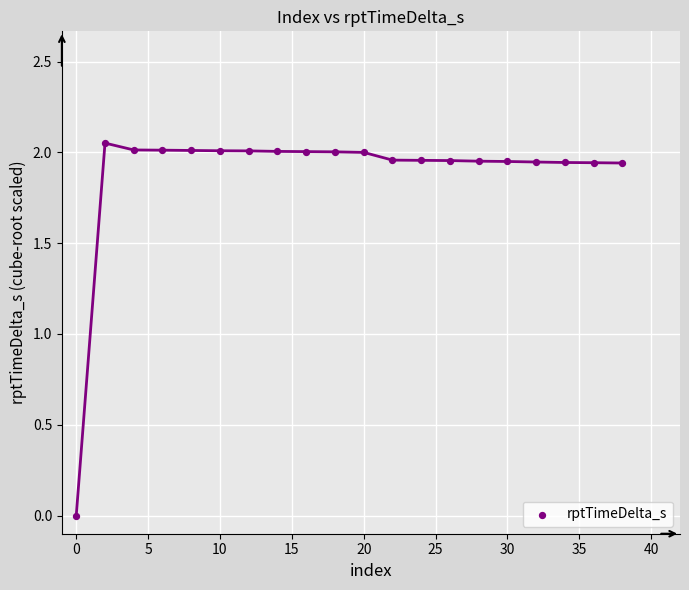

What is the range of X values (max minus min)?

38.0